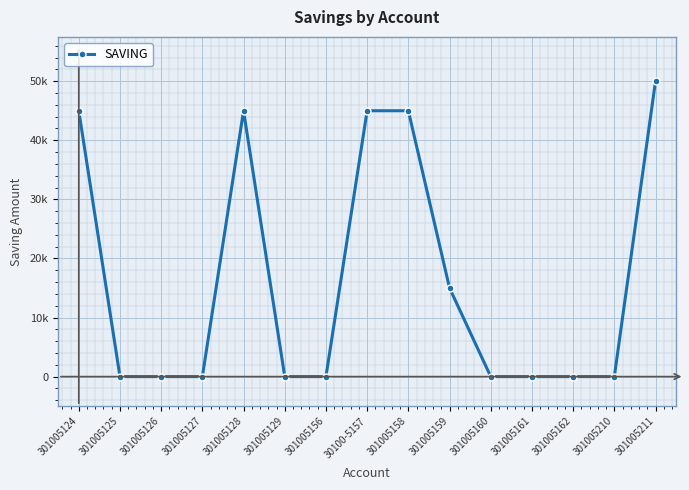

Does the chart have visible grid lines?

Yes